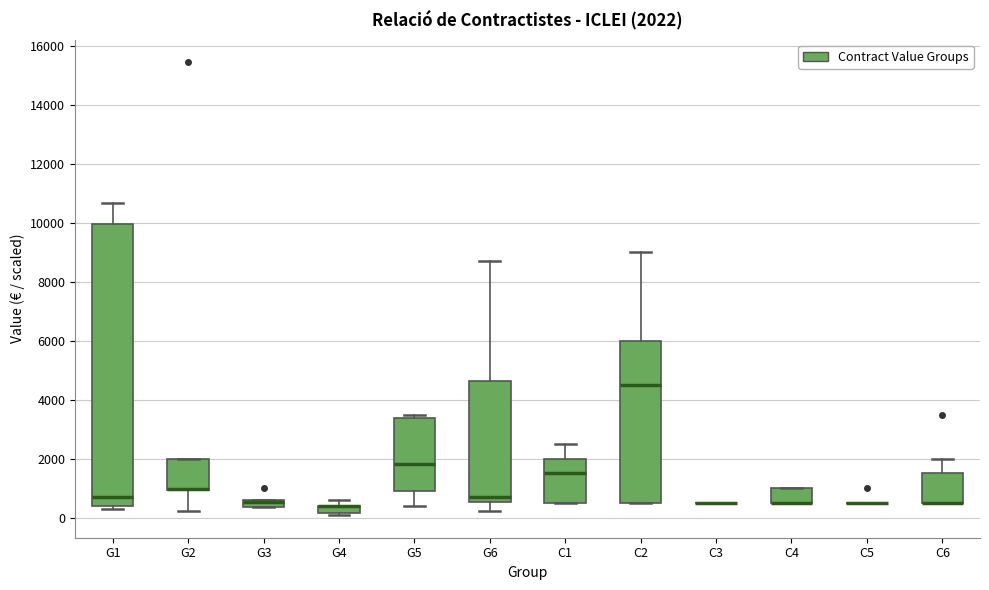

Comparing the boxes themselves (not the whiskers), which one is the tallest?

G1